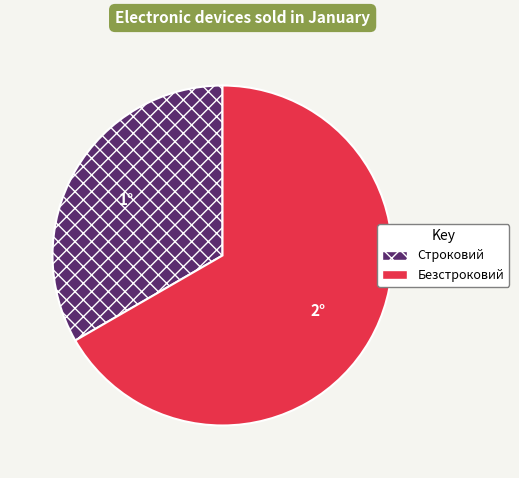

What is the majority slice?

Безстроковий